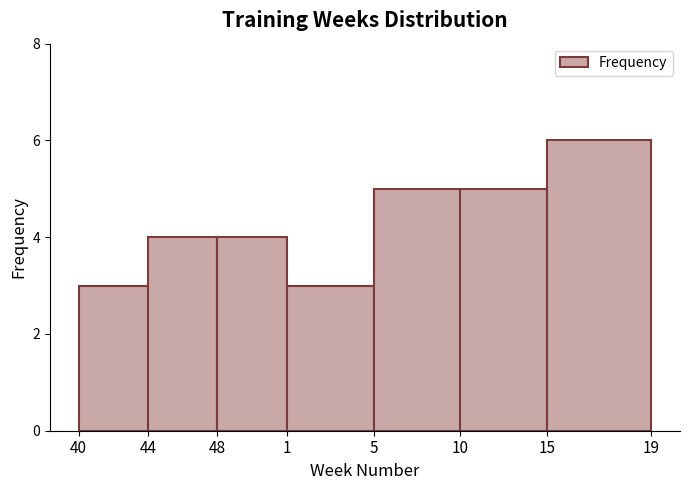

Reading left to right, extract all data points from this chart.

40=3	44=4	48=4	1=3	5=5	10=5	15=6